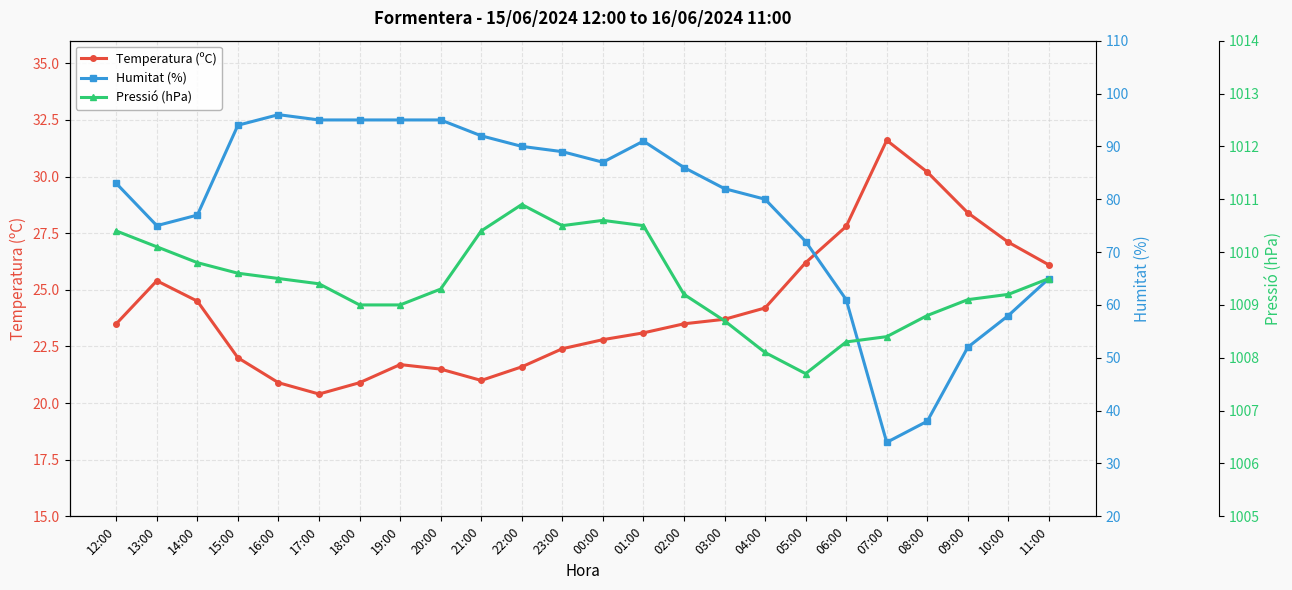

True or false: Pressió (hPa) and Humitat (%) intersect in this chart.

False